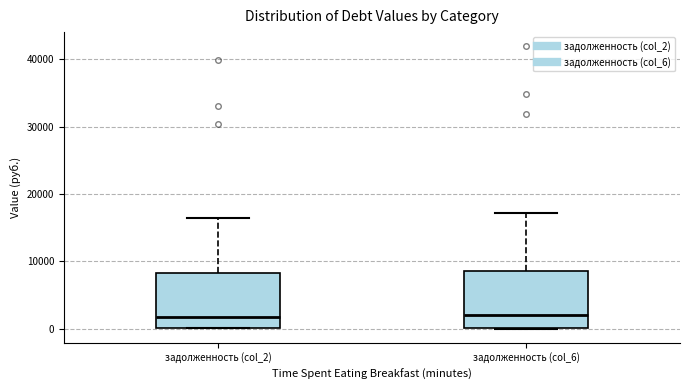

Where does the upper whisker of the box for задолженность (col_6) end on the y-axis? The values are not printed on the chart, so give them approximately, as read against the axis.

17000